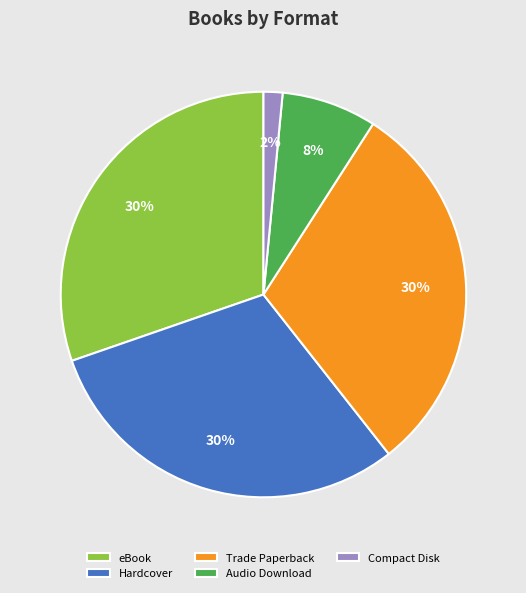

To the nearest percent, what is the combined percentage of Trade Paperback and Compact Disk?

32%